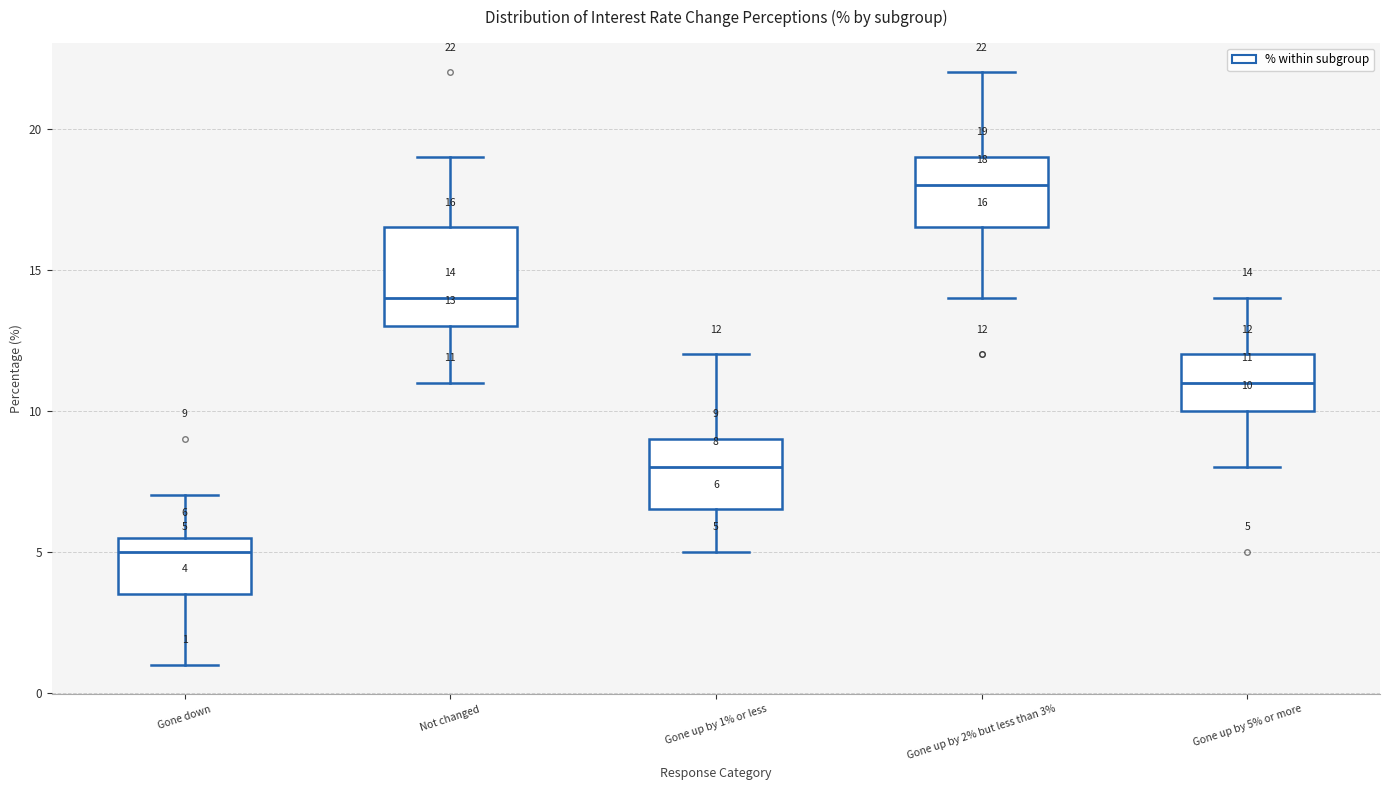

Comparing the boxes themselves (not the whiskers), which one is the tallest?

Not changed